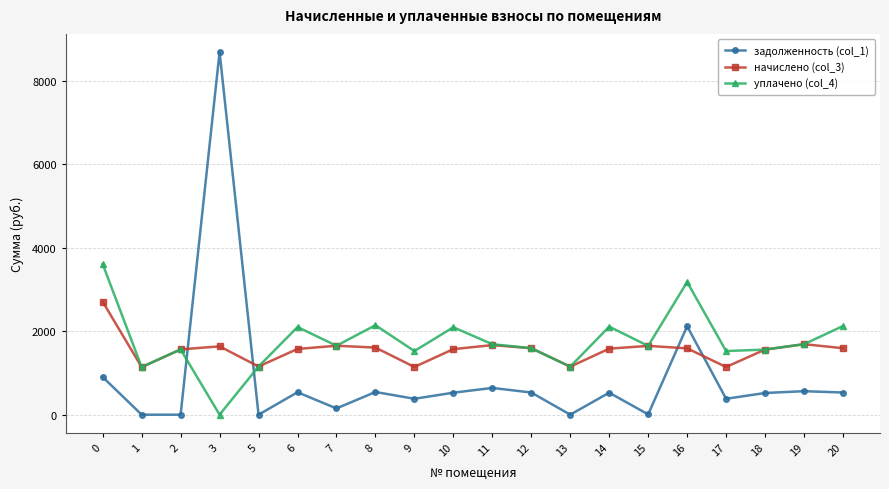

How many series are shown in this chart?

3